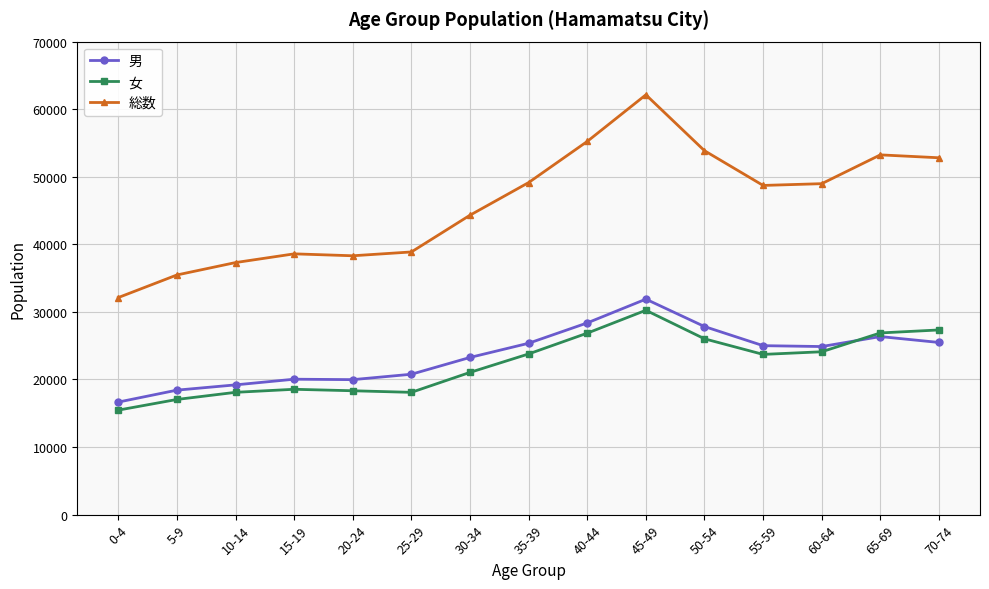

Is this an area chart (filled region under the line)?

No